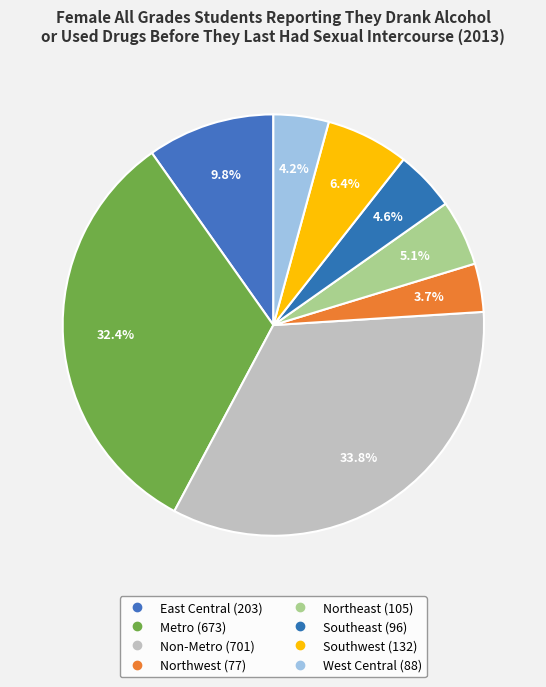

How many slices are in this pie chart?

8